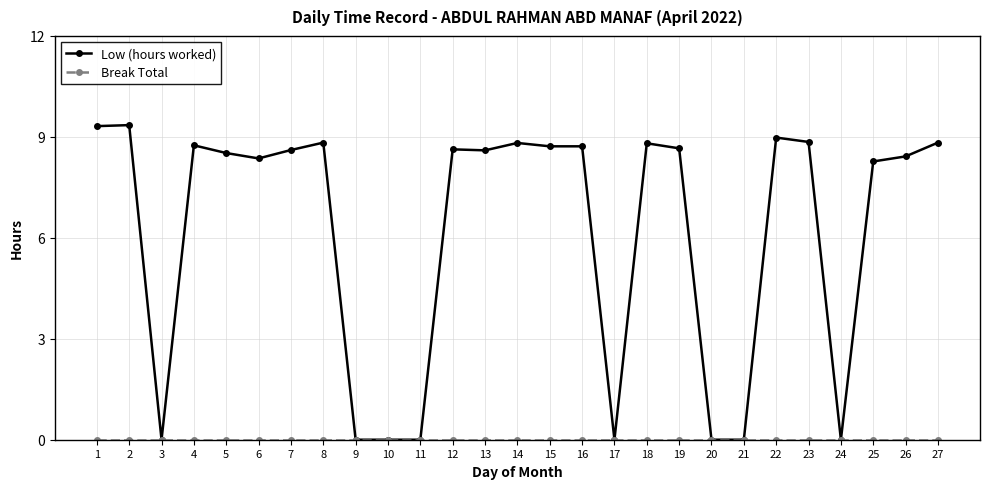

Which series has the largest range (max minus min)?

Low (hours worked)